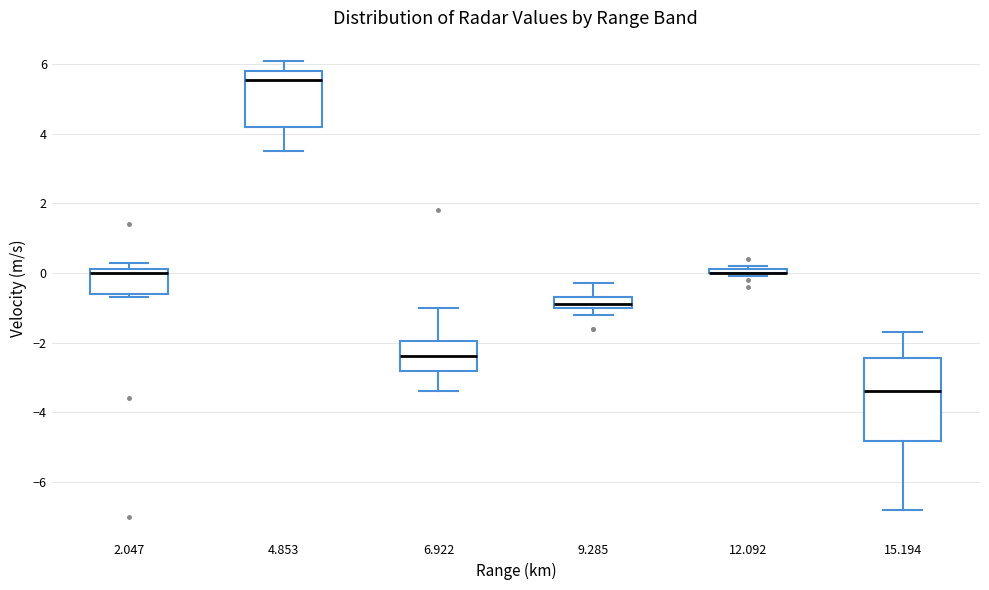

Where is the upper edge of the box at x = 9.285 on the y-axis? The values are not printed on the chart, so give them approximately, as read against the axis.

-0.6